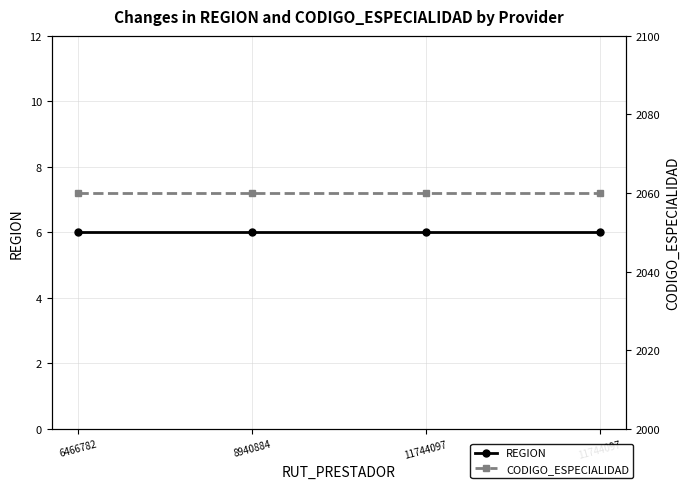

The CODIGO_ESPECIALIDAD series shows 2060 at 11744097. True or false?

True